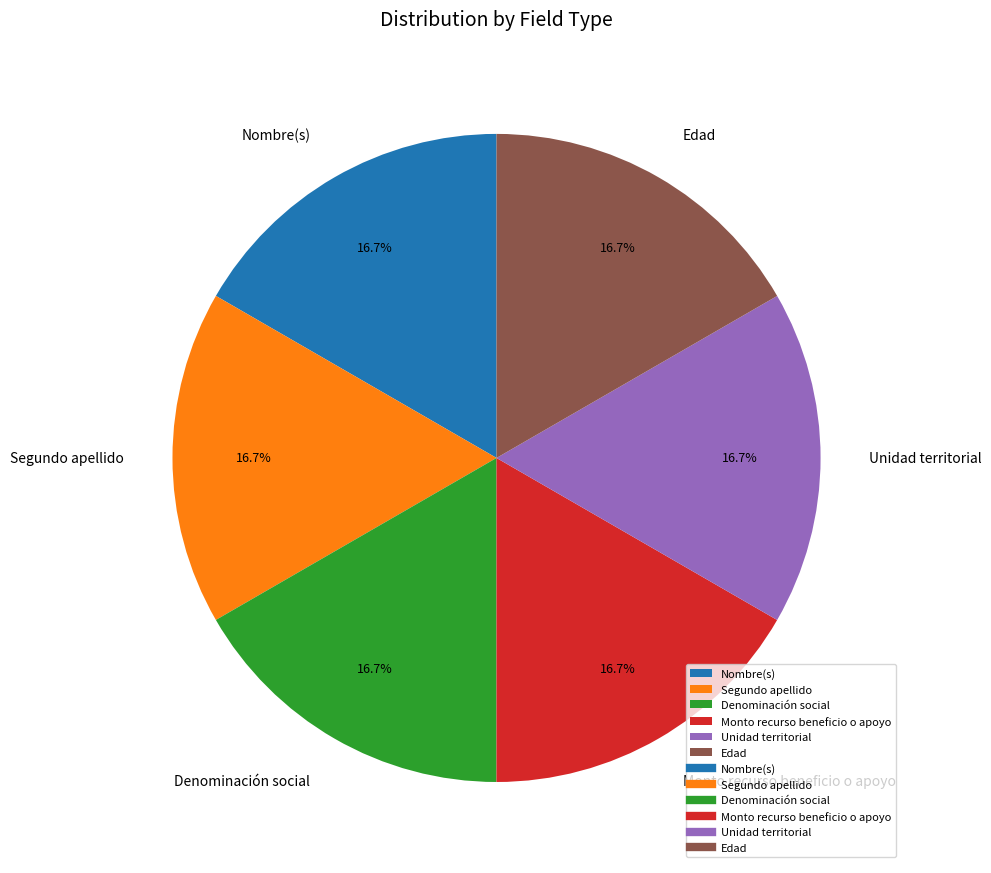

What percentage is the Denominación social slice, to the nearest percent?

17%